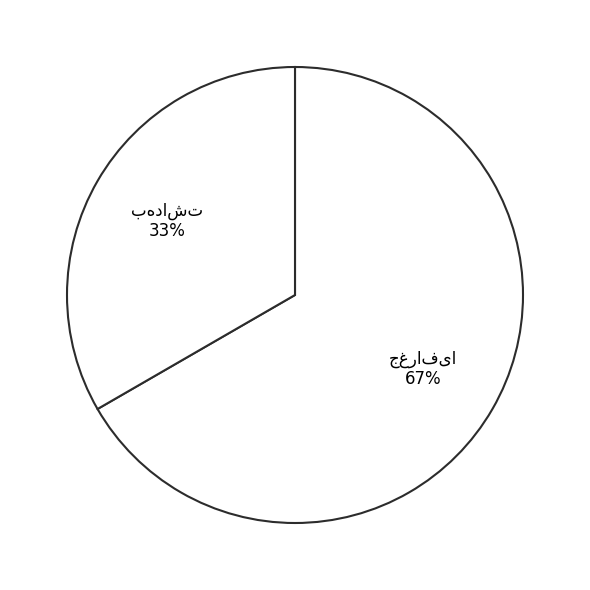

To the nearest percent, what is the average slice percentage?

50%